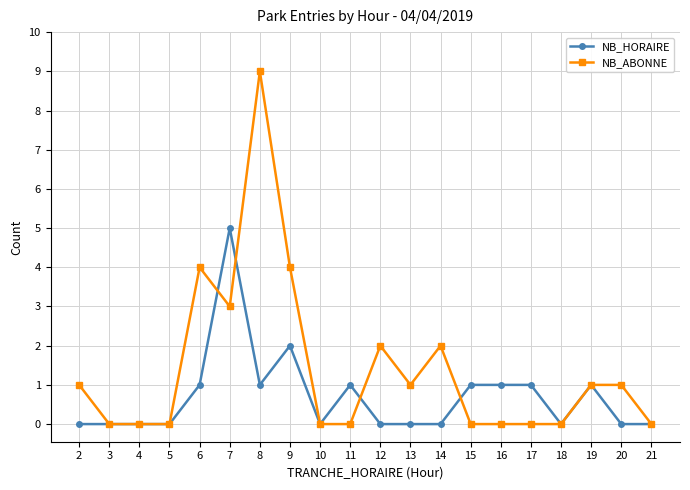

Which series has the widest spread of values?

NB_ABONNE